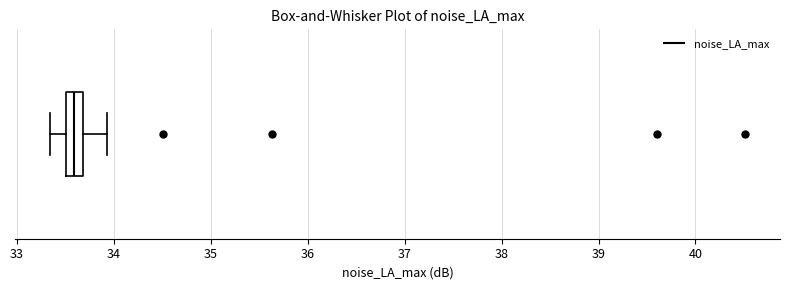

Transcribe this box plot: give where the median line is, the range the box spans, and where the two whiskers end, as read against the x-axis. The values are not printed on the chart, so give them approximately, as read against the axis.

median 33.6, box 33.5 to 33.7, whiskers 33.3 to 33.9